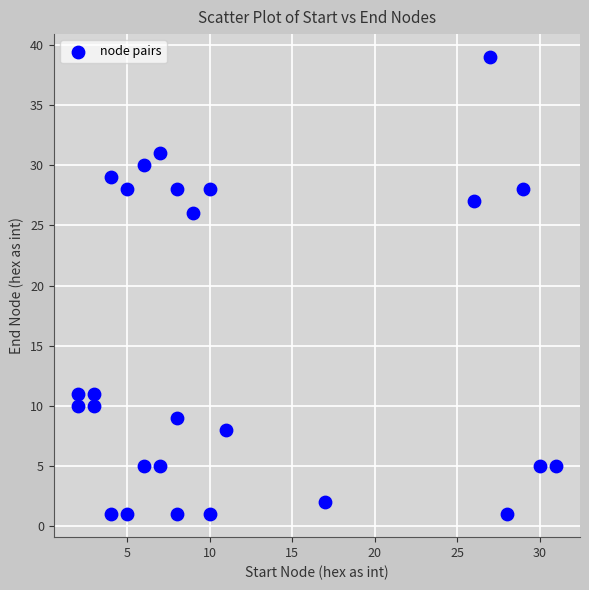

What is the range of X values (max minus min)?

29